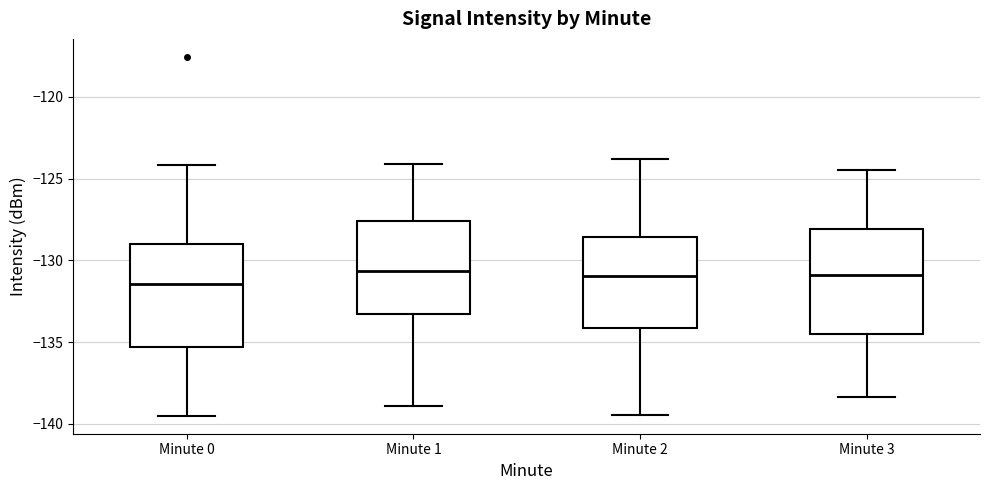

Reading left to right, read every box against the y-axis: the position of its median line, the range the box covers, and the ends of its whiskers. The values are not printed on the chart, so give them approximately, as read against the axis.

Minute 0: median -131.5, box -135.5 to -129.0, whiskers -139.5 to -124.0
Minute 1: median -130.5, box -133.5 to -127.5, whiskers -139.0 to -124.0
Minute 2: median -131.0, box -134.0 to -128.5, whiskers -139.5 to -124.0
Minute 3: median -131.0, box -134.5 to -128.0, whiskers -138.5 to -124.5